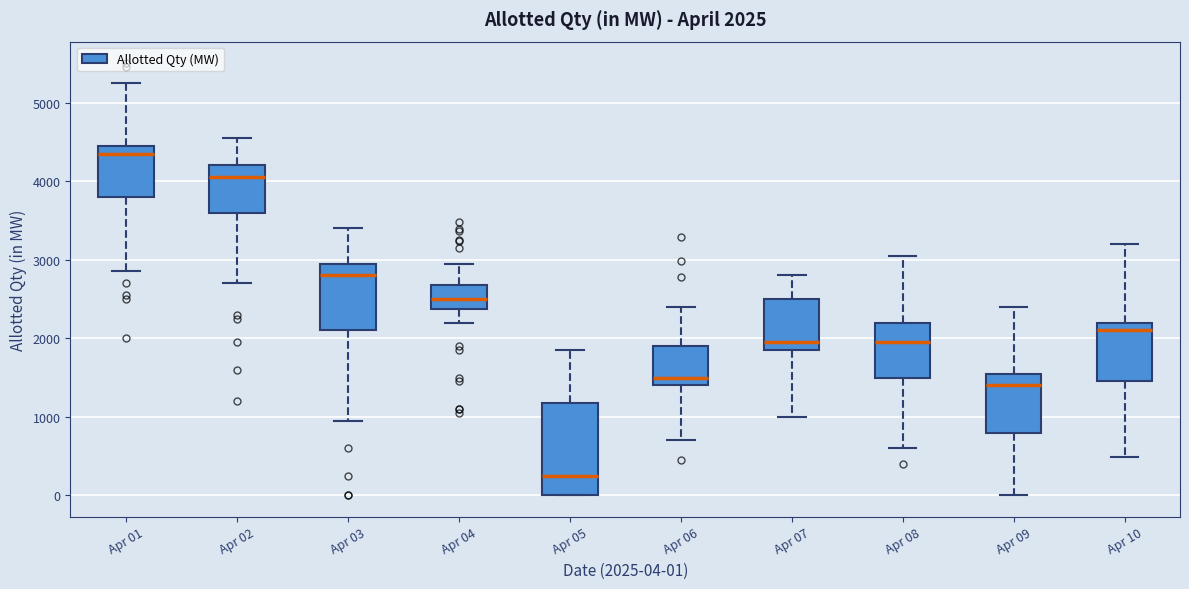

Comparing the boxes themselves (not the whiskers), which one is the tallest?

Apr 05